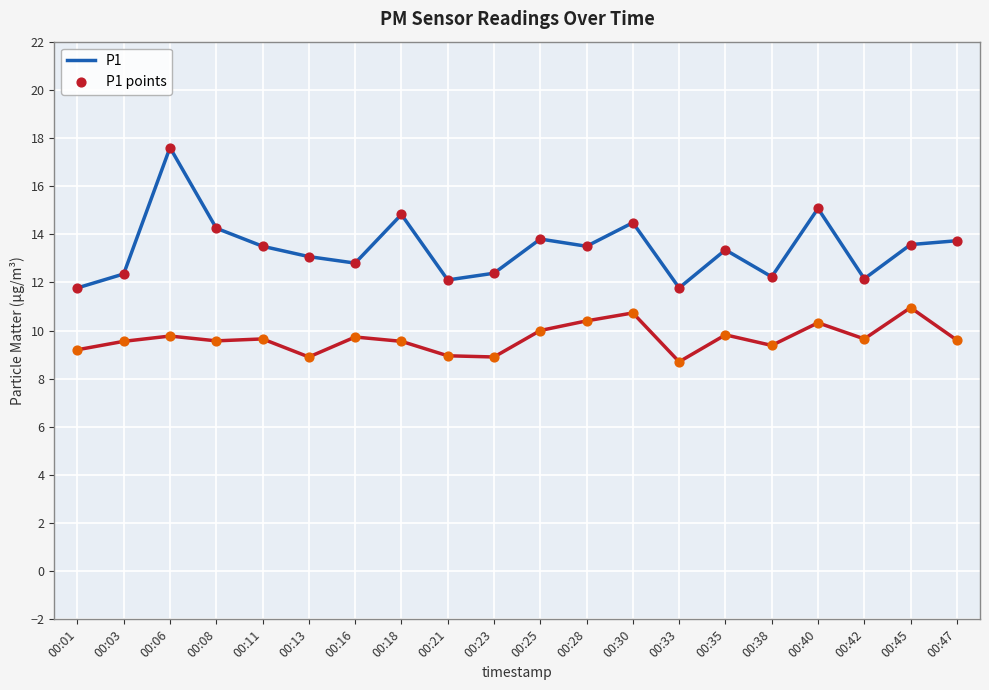

What is the difference between the highest and lowest values at 00:25?

3.8